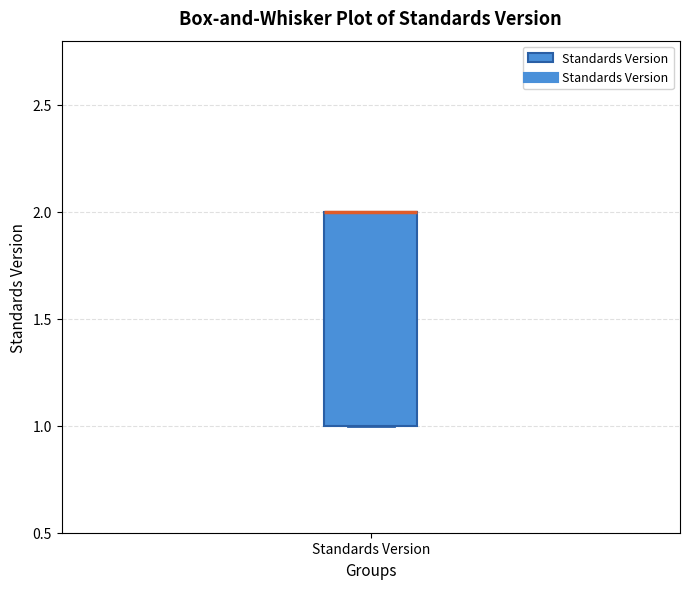

Read this box plot against the y-axis: the position of the median line, the range covered by the box, and the ends of both whiskers. The values are not printed on the chart, so give them approximately, as read against the axis.

median 2 (drawn on the box's upper edge), box 1 to 2, whiskers 1 to 2